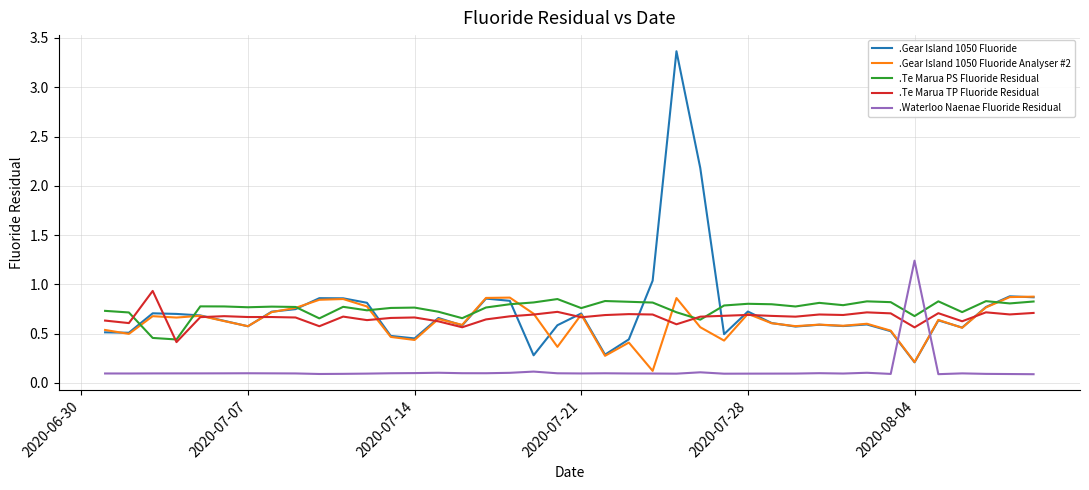

How many times do .Waterloo Naenae Fluoride Residual and .Te Marua TP Fluoride Residual cross each other?

2